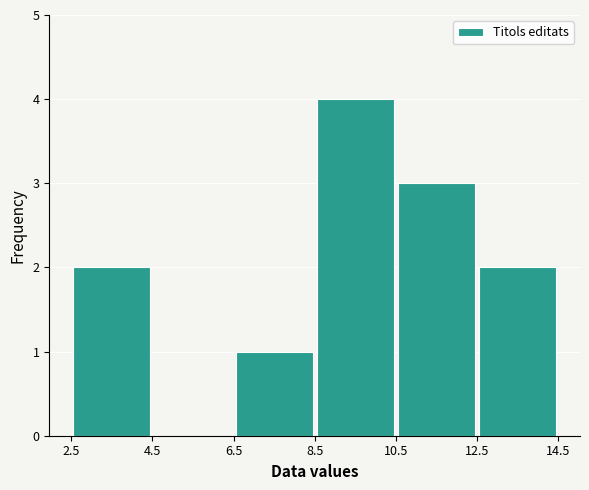

Reading left to right, list every bar in this chart as the range it spans on the x-axis followed by its height. The values are not printed on the chart, so give them approximately, as read against the axis.

2.5 to 4.5: 2
4.5 to 6.5: 0
6.5 to 8.5: 1
8.5 to 10.5: 4
10.5 to 12.5: 3
12.5 to 14.5: 2